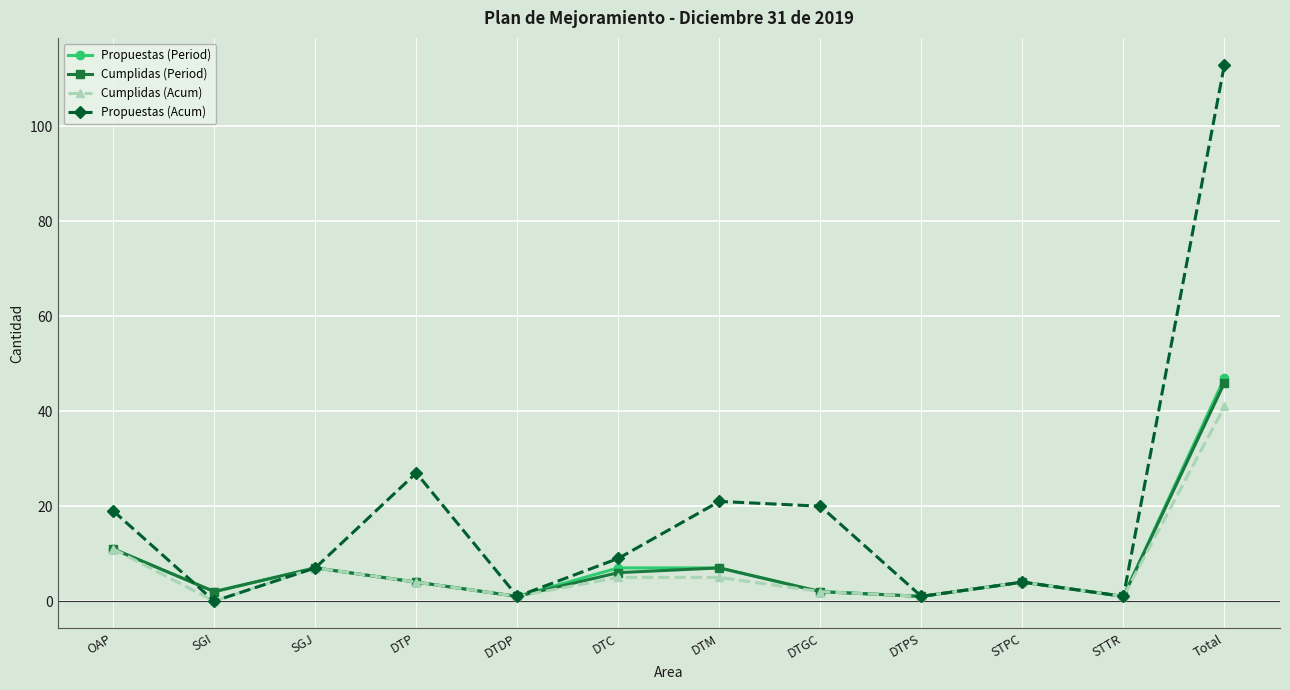

Which category has the highest value in the Cumplidas (Acum) series?

Total